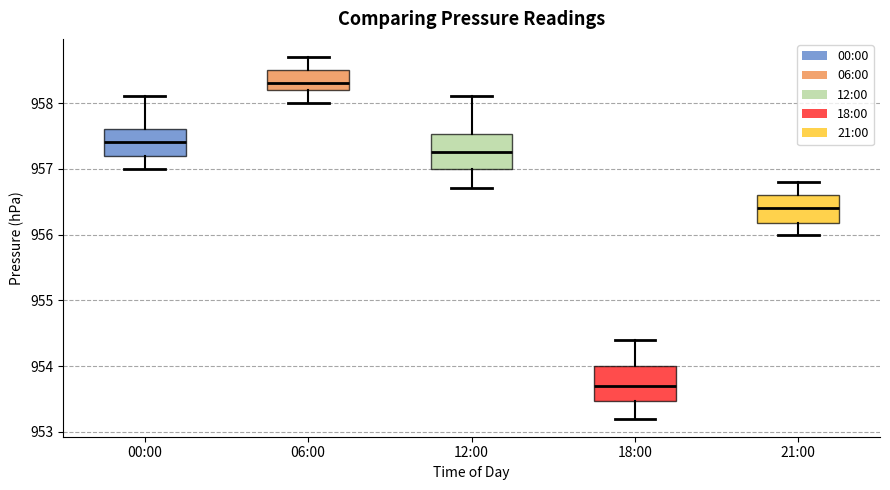

Which box has the lowest median line?

18:00